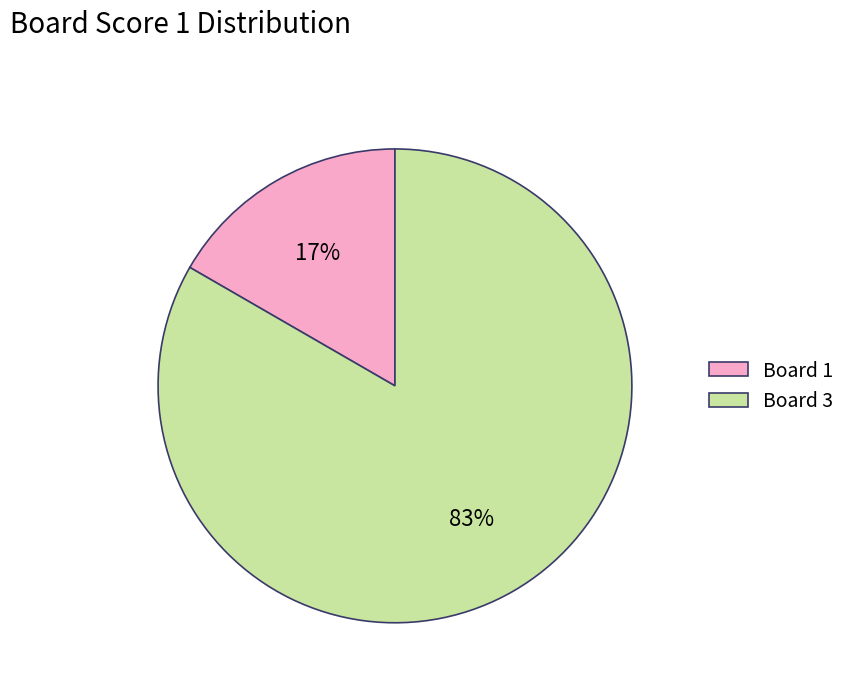

Combined, do Board 1 and Board 3 account for over 50%?

Yes